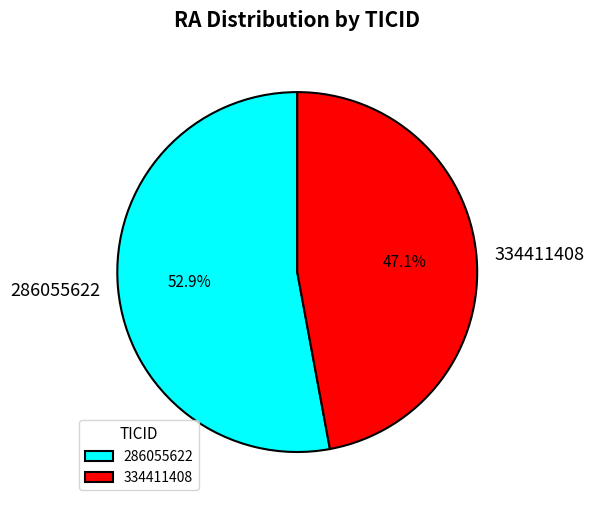

The 286055622 slice represents 53% of the pie. True or false?

True